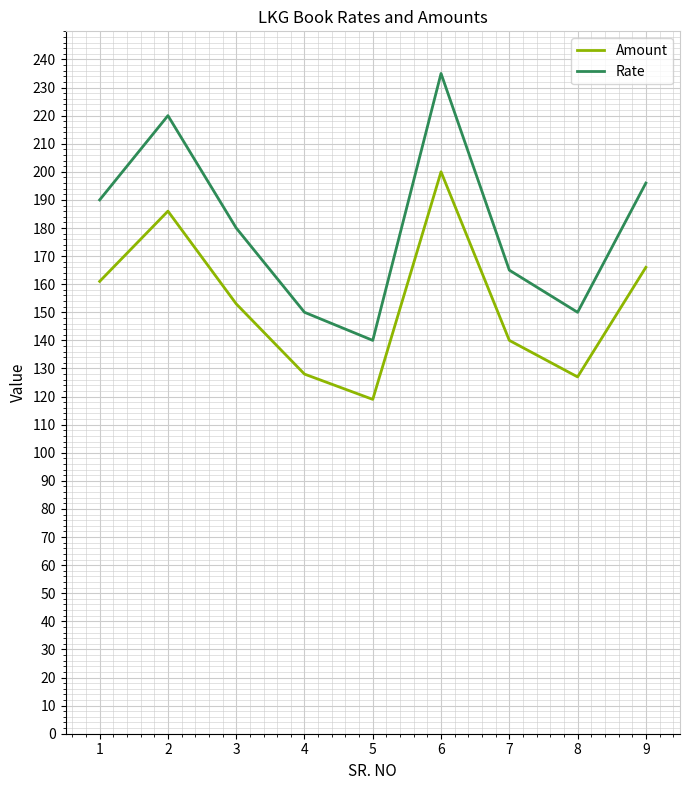

In Rate, how many points are lower than both neighbors (excluding endpoints)?

2